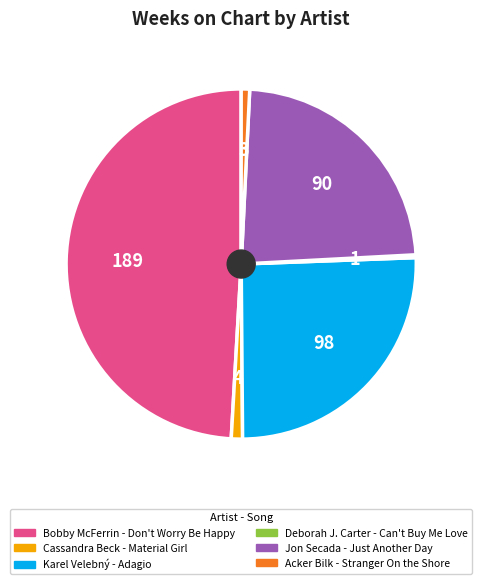

Is there a majority slice in this chart?

No